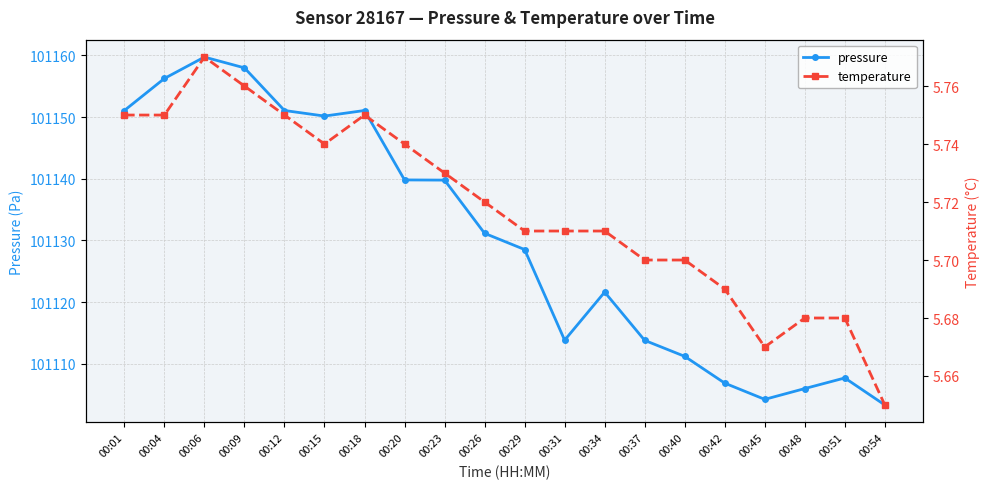

Reading left to right, transcribe all the data shown in this chart.

pressure: 00:01=101151.1	00:04=101156.2	00:06=101159.7	00:09=101158.0	00:12=101151.1	00:15=101150.2	00:18=101151.1	00:20=101139.8	00:23=101139.8	00:26=101131.2	00:29=101128.5	00:31=101113.8	00:34=101121.6	00:37=101113.8	00:40=101111.2	00:42=101106.9	00:45=101104.2	00:48=101106.0	00:51=101107.7	00:54=101103.3
temperature: 00:01=5.8	00:04=5.8	00:06=5.8	00:09=5.8	00:12=5.8	00:15=5.7	00:18=5.8	00:20=5.7	00:23=5.7	00:26=5.7	00:29=5.7	00:31=5.7	00:34=5.7	00:37=5.7	00:40=5.7	00:42=5.7	00:45=5.7	00:48=5.7	00:51=5.7	00:54=5.7